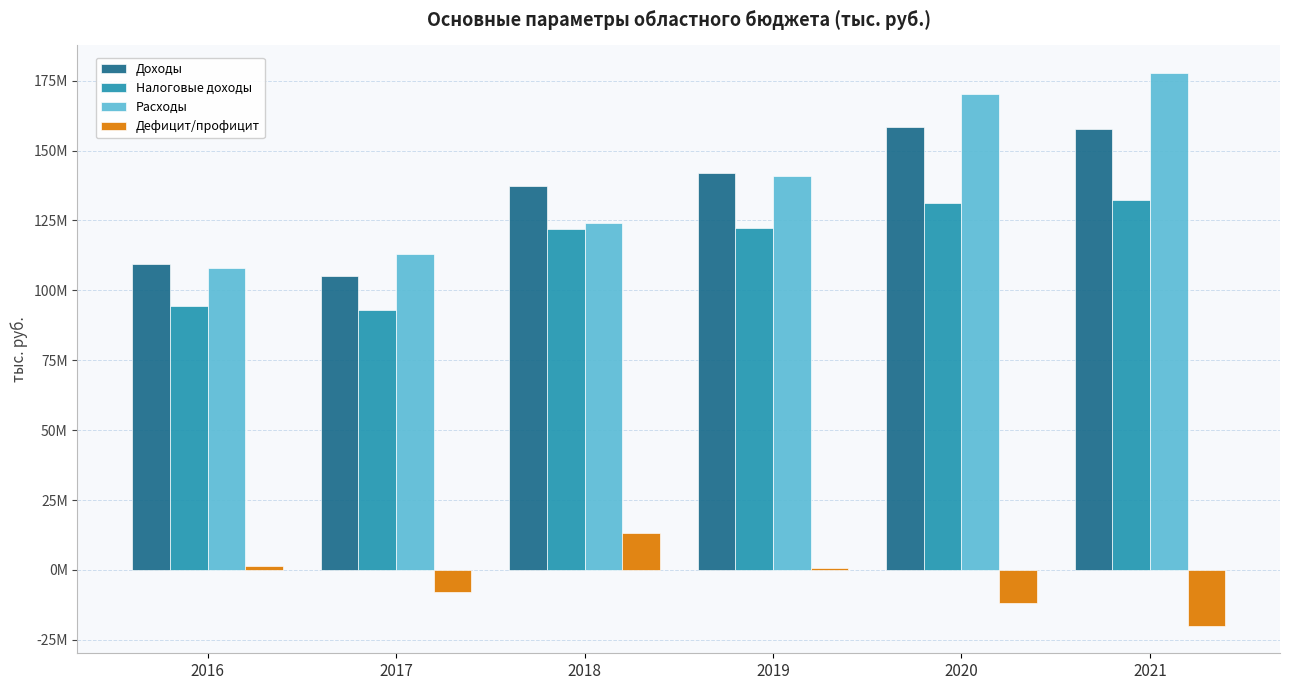

What are all the series names shown in the legend?

Доходы, Налоговые доходы, Расходы, Дефицит/профицит